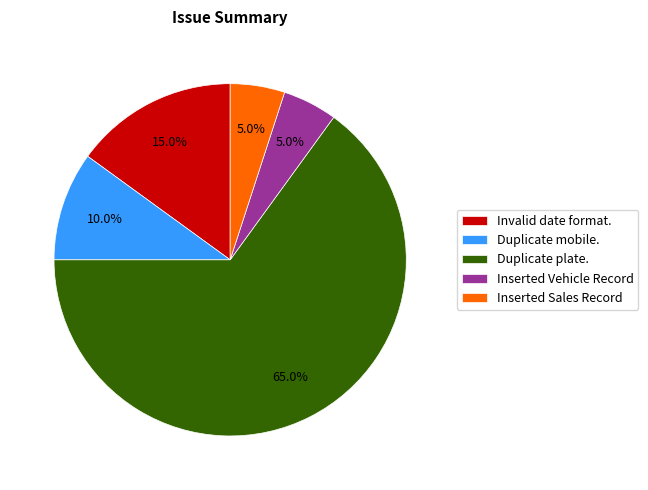

How many slices are in this pie chart?

5